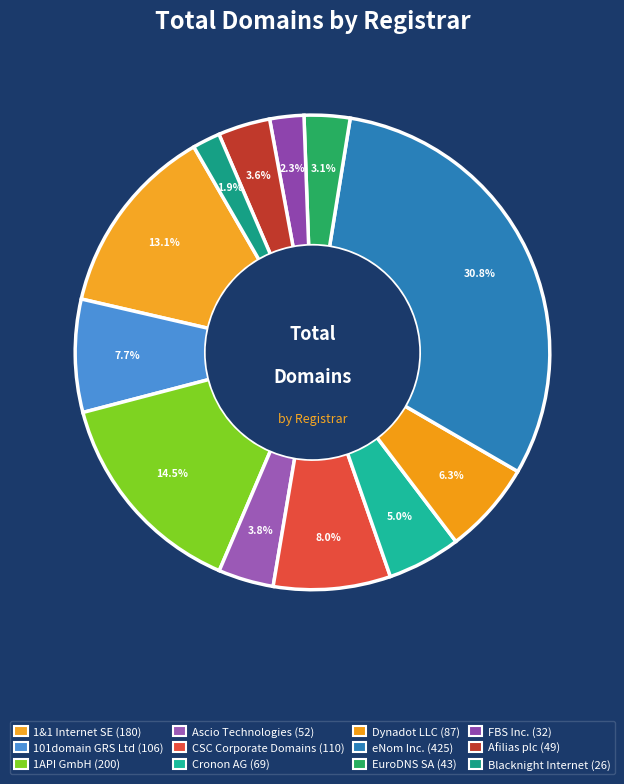

To the nearest percent, what is the difference between the 1API GmbH and Blacknight Internet slice percentages?

13%